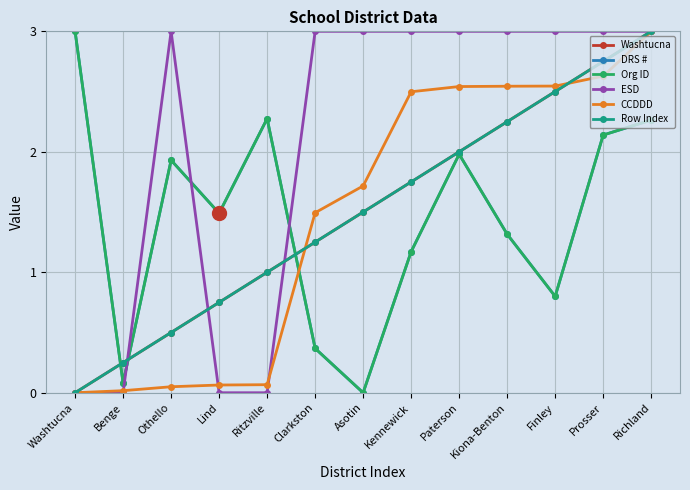

Rank the categories by Washtucna value from highest to lowest.

Richland, Prosser, Finley, Kiona-Benton, Paterson, Kennewick, Asotin, Clarkston, Ritzville, Lind, Othello, Benge, Washtucna